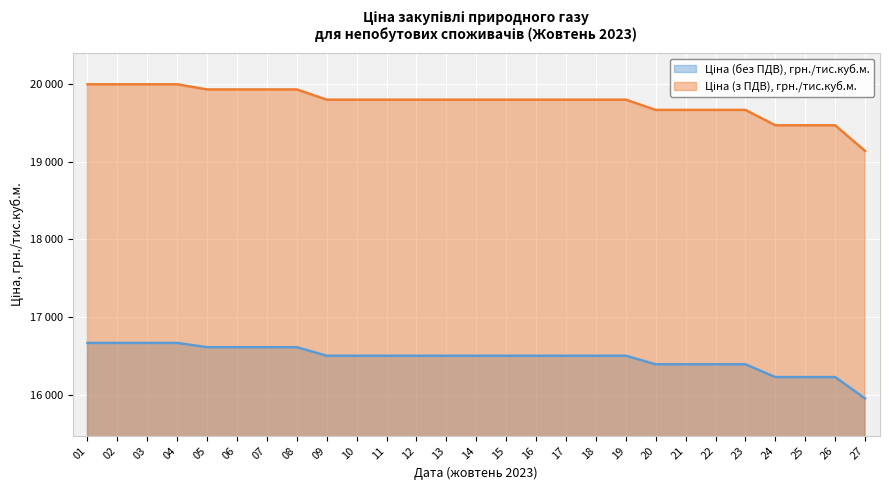

Which series has the largest total across all categories?

Ціна (з ПДВ), грн./тис.куб.м.